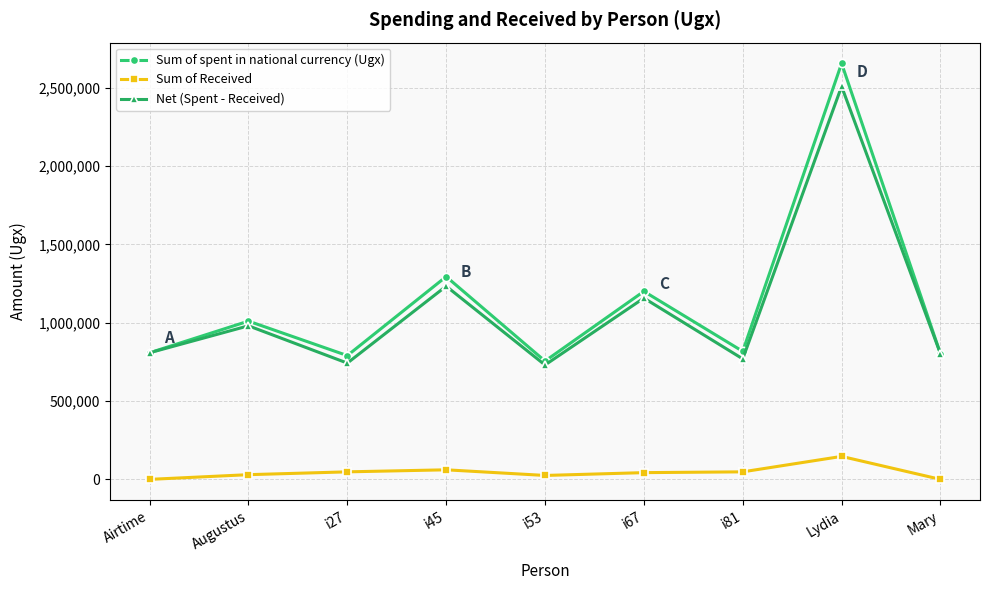

What is the sum of the Net (Spent - Received) values at Airtime and i45?

2041000